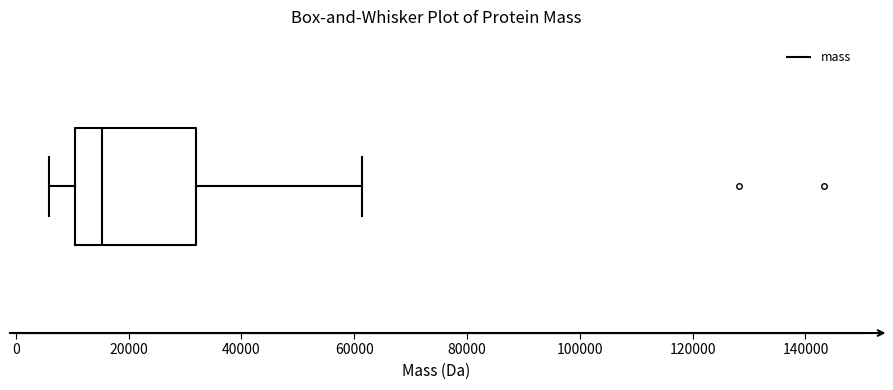

Where does the median line of the box sit on the x-axis? The values are not printed on the chart, so give them approximately, as read against the axis.

16000